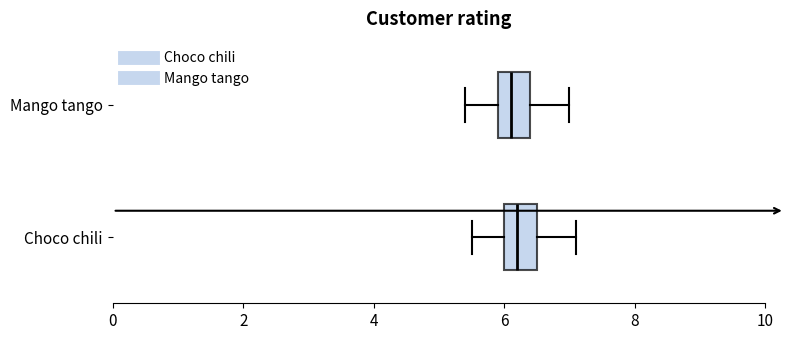

Reading bottom to top, transcribe this box plot: for each box, give where its median line is, the range the box spans, and where its two whiskers end, as read against the x-axis. The values are not printed on the chart, so give them approximately, as read against the axis.

Choco chili: median 6.2, box 6.0 to 6.6, whiskers 5.6 to 7.2
Mango tango: median 6.2, box 6.0 to 6.4, whiskers 5.4 to 7.0